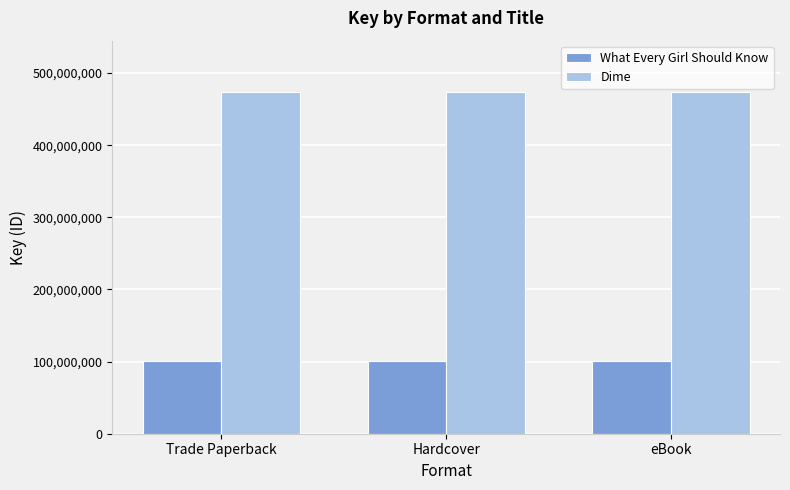

Rank the series by their average value, from lowest to highest.

What Every Girl Should Know, Dime